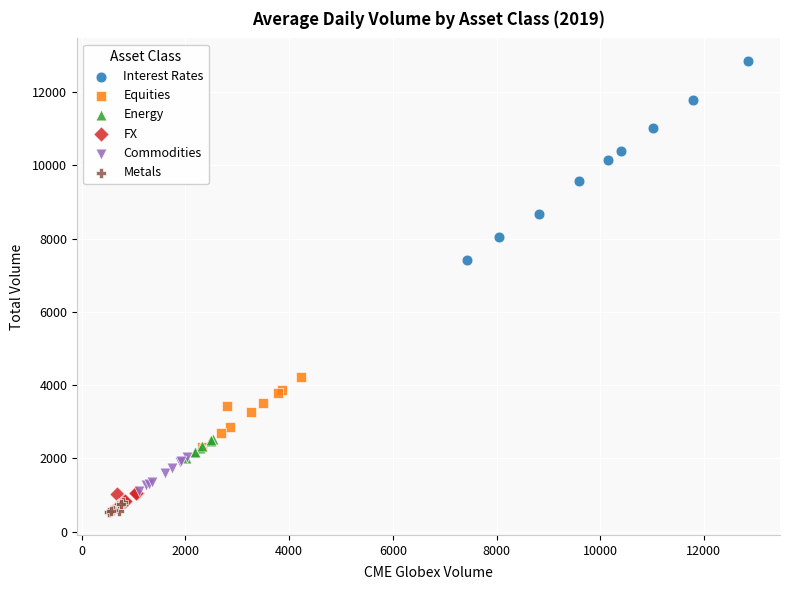

Which series has the widest spread of Y values?

Interest Rates